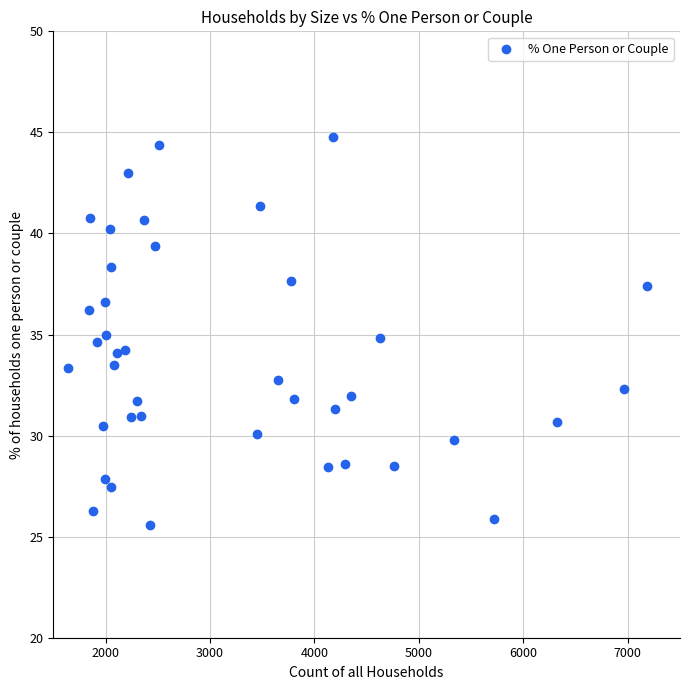

What is the range of Y values (max minus min)?

19.2